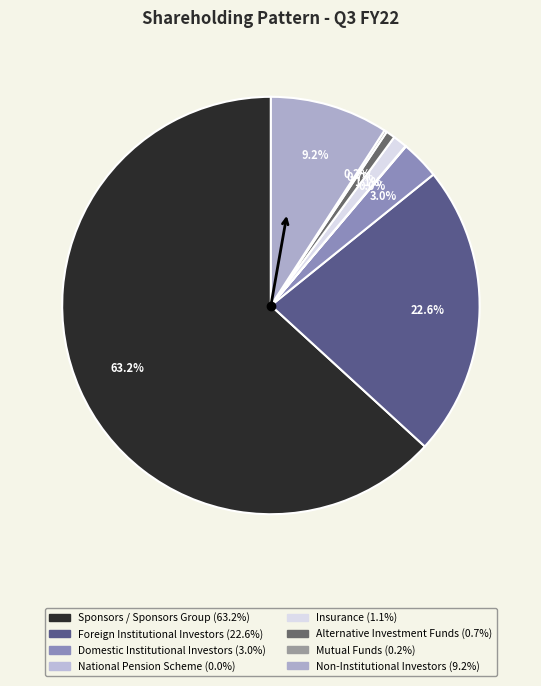

What is the majority slice?

Sponsors / Sponsors Group